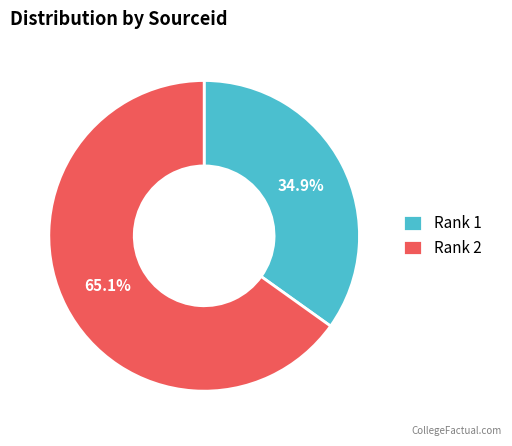

Which slice is the largest?

Rank 2